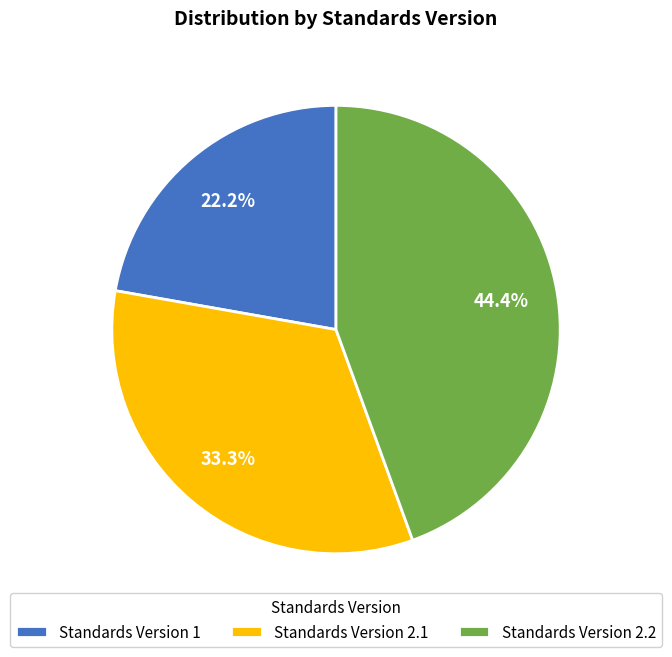

Rank the categories by value from lowest to highest.

Standards Version 1, Standards Version 2.1, Standards Version 2.2